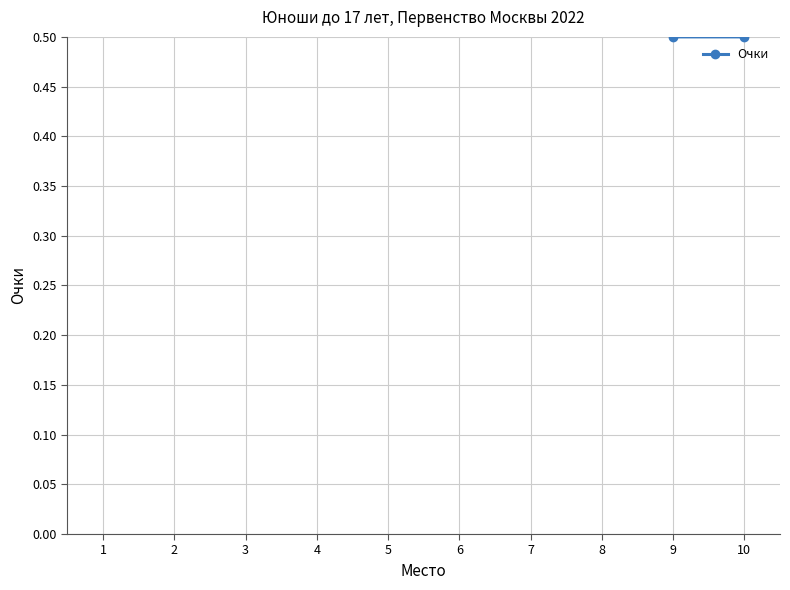

Count the values in the range 1 to 2.

7